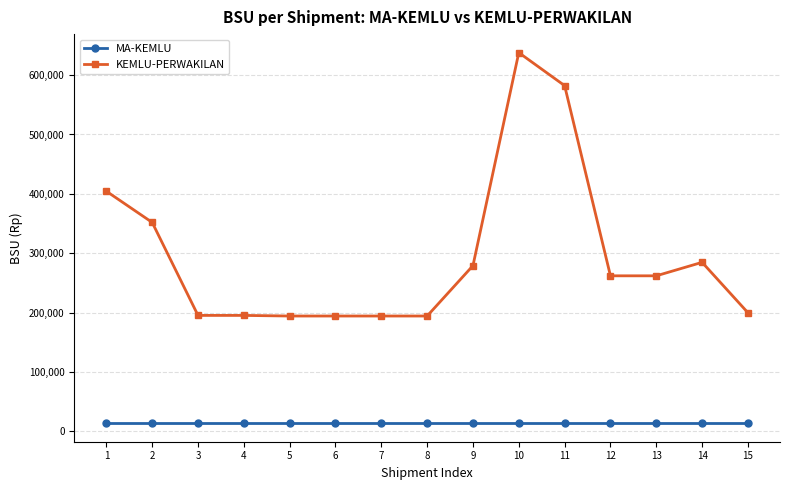

Rank the series by their maximum value, from highest to lowest.

KEMLU-PERWAKILAN, MA-KEMLU